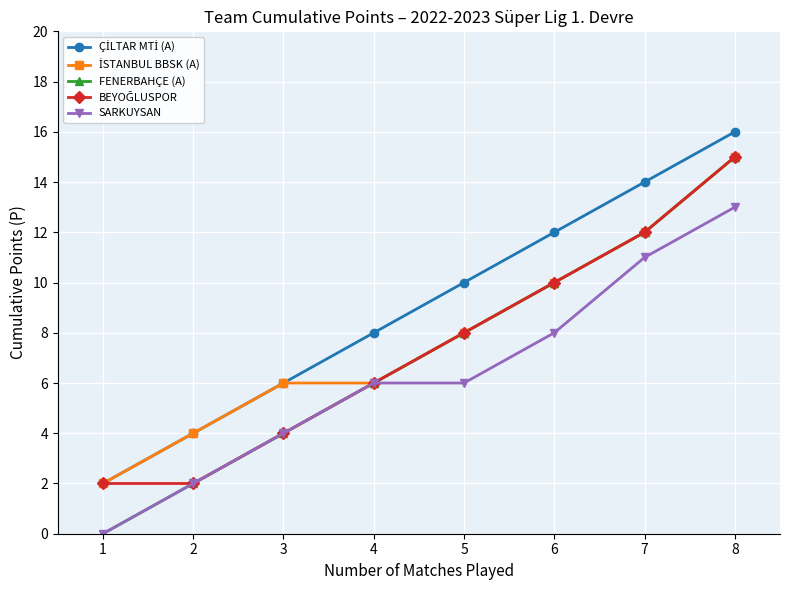

Which category has the highest value across all series?

8